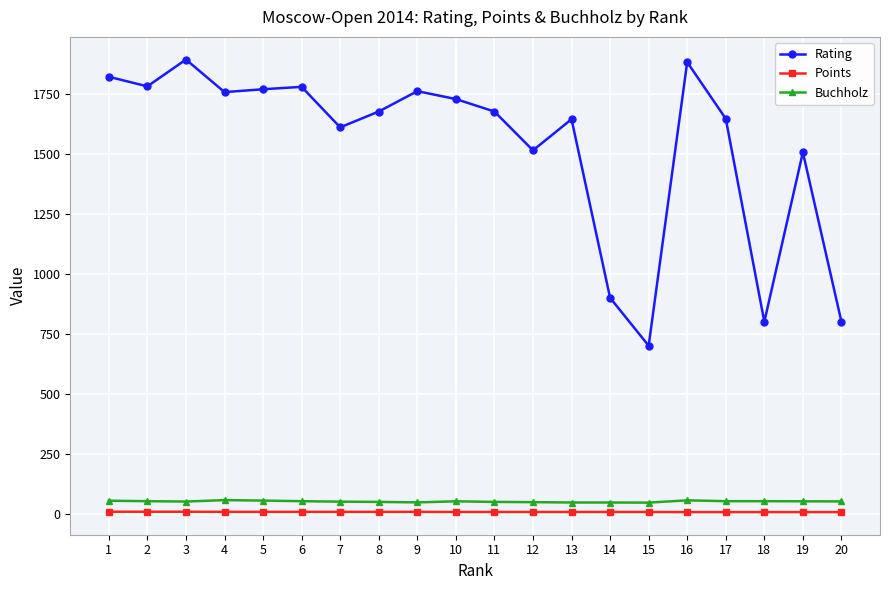

Count the number of categories in the chart.

20